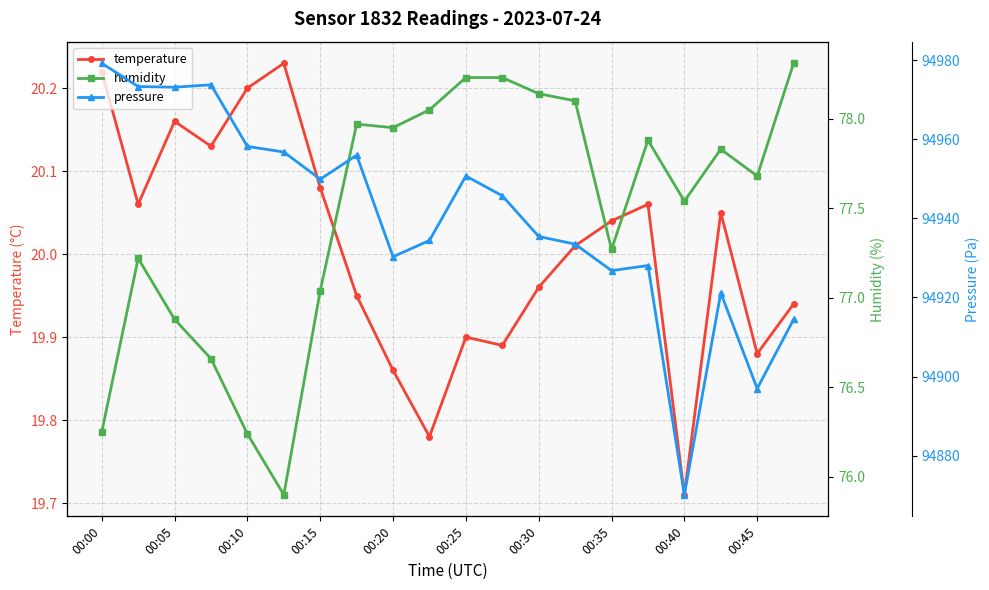

What is the difference between the maximum and second lowest values in the pressure series?

82.2